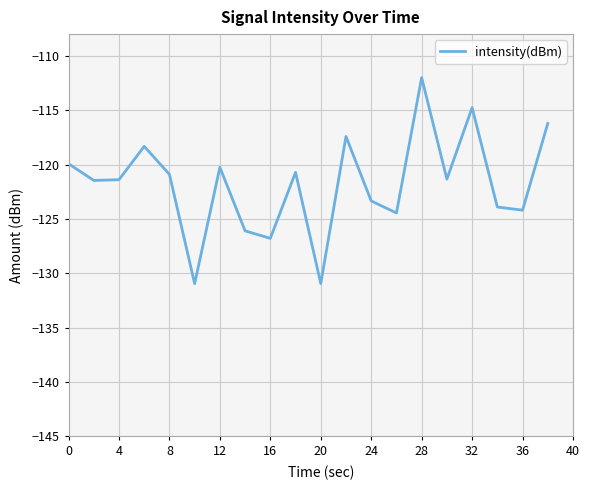

What is the maximum value shown in the chart?

-112.0